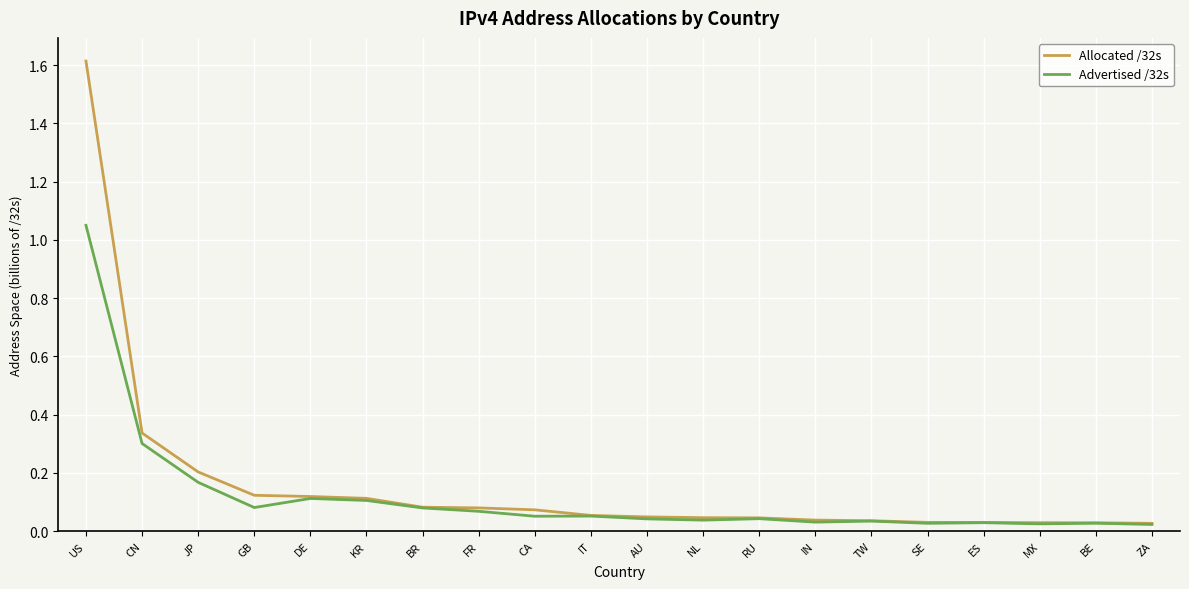

In Advertised /32s, how many points are lower than both neighbors (excluding endpoints)?

6